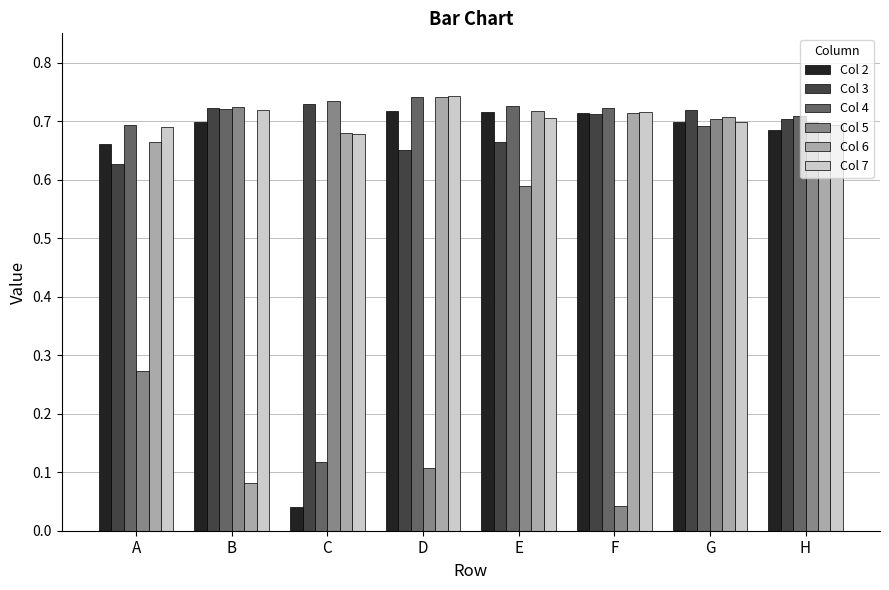

What is the sum of the Col 3 values at H and C?

1.4